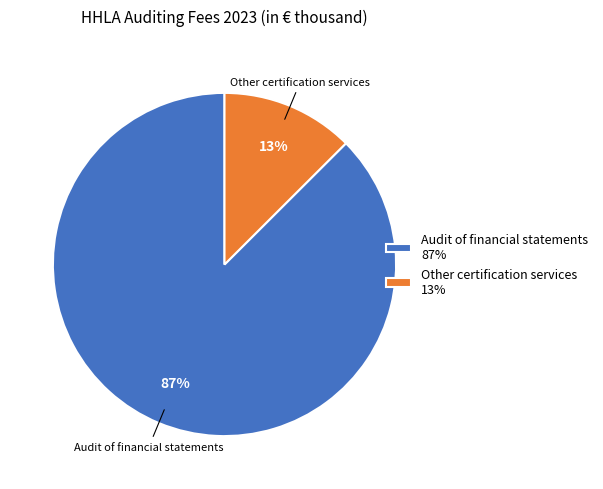

Is there a majority slice in this chart?

Yes